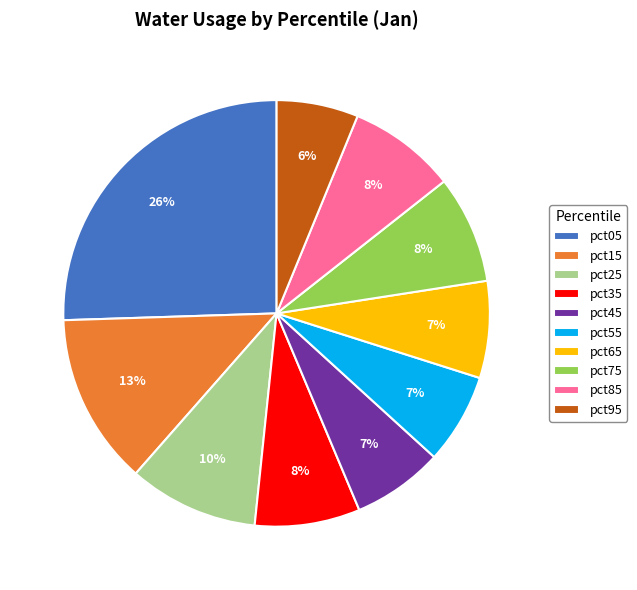

What percentage is the pct45 slice, to the nearest percent?

7%